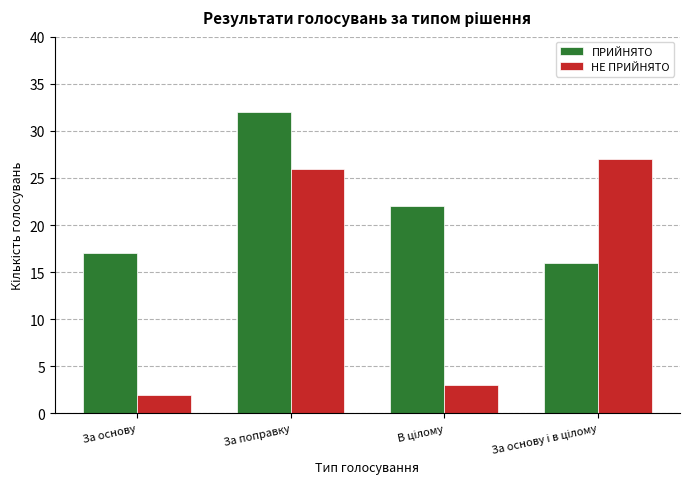

What is the difference between the maximum and second lowest values in the НЕ ПРИЙНЯТО series?

24